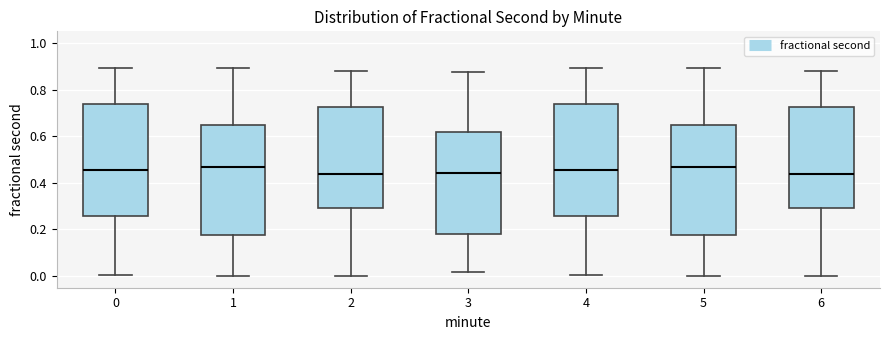

Reading left to right, read every box against the y-axis: the position of its median line, the range the box covers, and the ends of its whiskers. The values are not printed on the chart, so give them approximately, as read against the axis.

0: median 0.46, box 0.26 to 0.74, whiskers 0.00 to 0.90
1: median 0.46, box 0.18 to 0.64, whiskers 0.00 to 0.90
2: median 0.44, box 0.30 to 0.72, whiskers 0.00 to 0.88
3: median 0.44, box 0.18 to 0.62, whiskers 0.02 to 0.88
4: median 0.46, box 0.26 to 0.74, whiskers 0.00 to 0.90
5: median 0.46, box 0.18 to 0.64, whiskers 0.00 to 0.90
6: median 0.44, box 0.30 to 0.72, whiskers 0.00 to 0.88